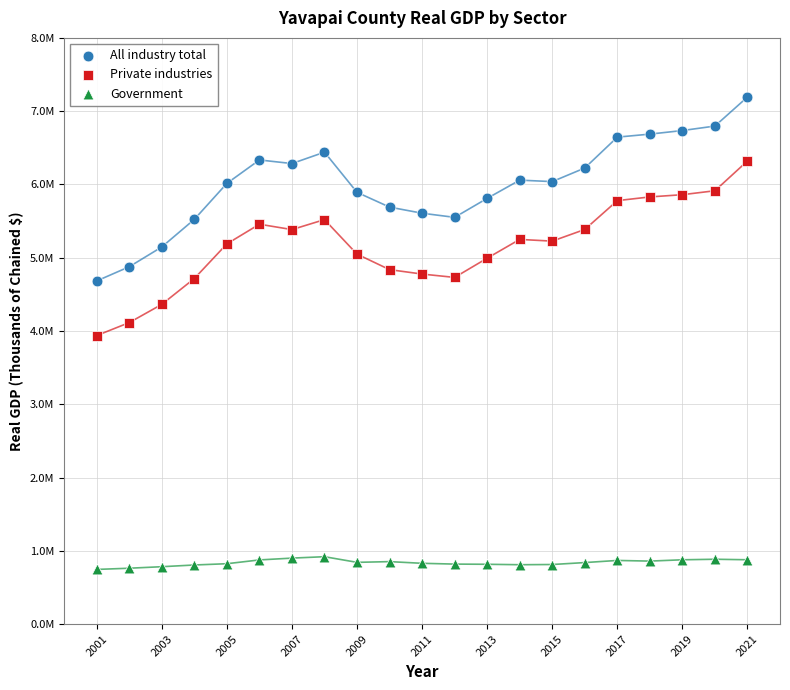

Which series reaches the minimum Y coordinate?

Government